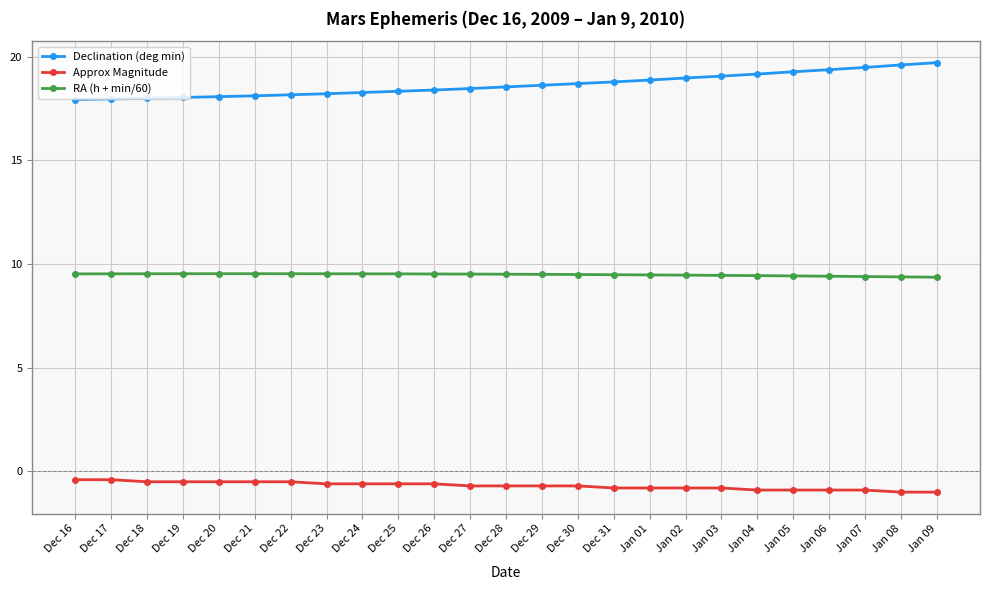

How many series are shown in this chart?

3